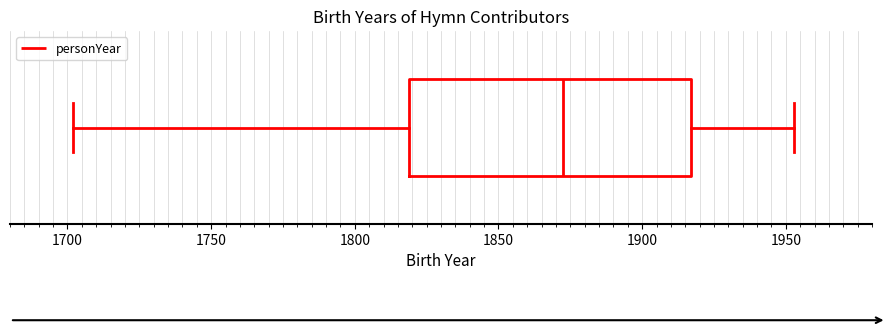

Read this box plot against the x-axis: the position of the median line, the range covered by the box, and the ends of both whiskers. The values are not printed on the chart, so give them approximately, as read against the axis.

median 1875, box 1820 to 1915, whiskers 1700 to 1955